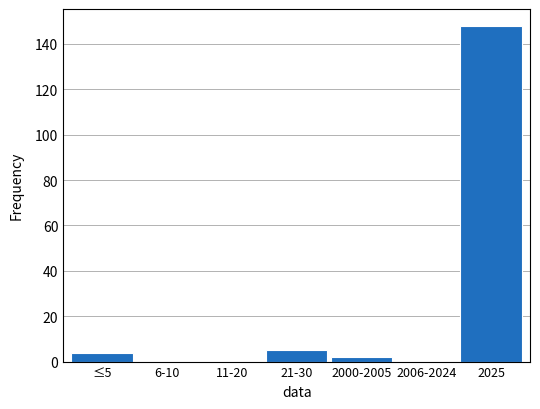

Reading left to right, transcribe all the data shown in this chart.

≤5=4	6-10=0	11-20=0	21-30=5	2000-2005=2	2006-2024=0	2025=148